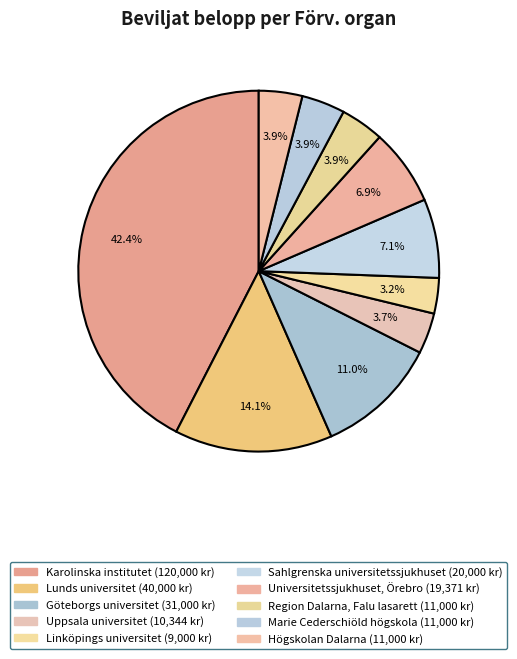

How many segments does this pie chart have?

10